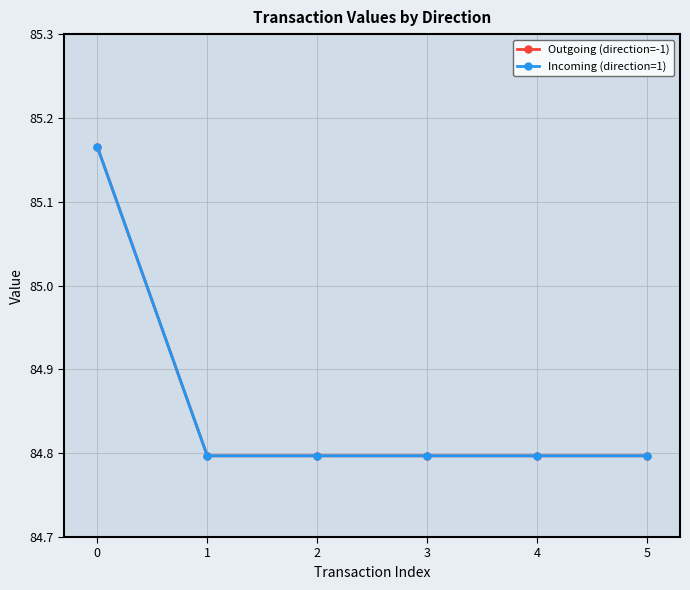

Between 1 and 2, which is larger?

1